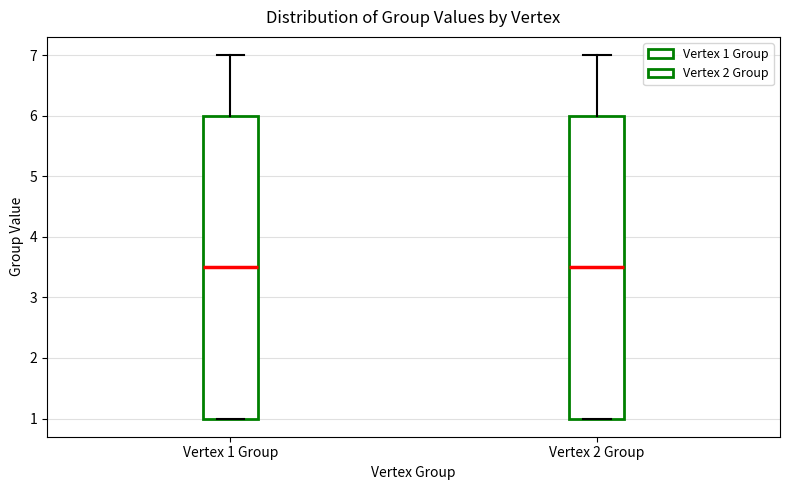

Reading left to right, transcribe this box plot: for each box, give where its median line is, the range the box spans, and where its two whiskers end, as read against the y-axis. The values are not printed on the chart, so give them approximately, as read against the axis.

Vertex 1 Group: median 3.5, box 1.0 to 6.0, whiskers 1.0 to 7.0
Vertex 2 Group: median 3.5, box 1.0 to 6.0, whiskers 1.0 to 7.0